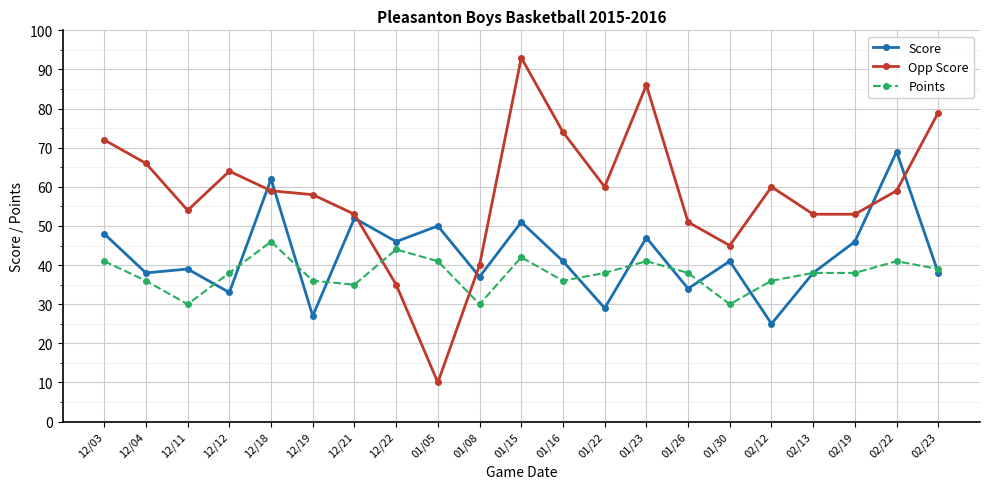

What is the minimum value for Score?

25